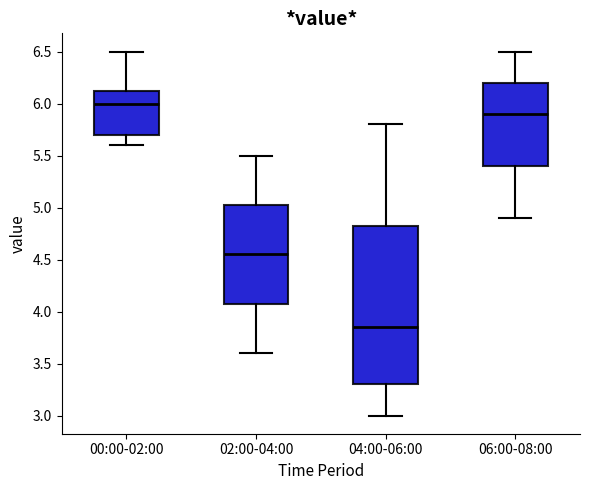

Reading left to right, transcribe this box plot: for each box, give where its median line is, the range the box spans, and where its two whiskers end, as read against the y-axis. The values are not printed on the chart, so give them approximately, as read against the axis.

00:00-02:00: median 6.00, box 5.70 to 6.15, whiskers 5.60 to 6.50
02:00-04:00: median 4.55, box 4.10 to 5.05, whiskers 3.60 to 5.50
04:00-06:00: median 3.85, box 3.30 to 4.85, whiskers 3.00 to 5.80
06:00-08:00: median 5.90, box 5.40 to 6.20, whiskers 4.90 to 6.50